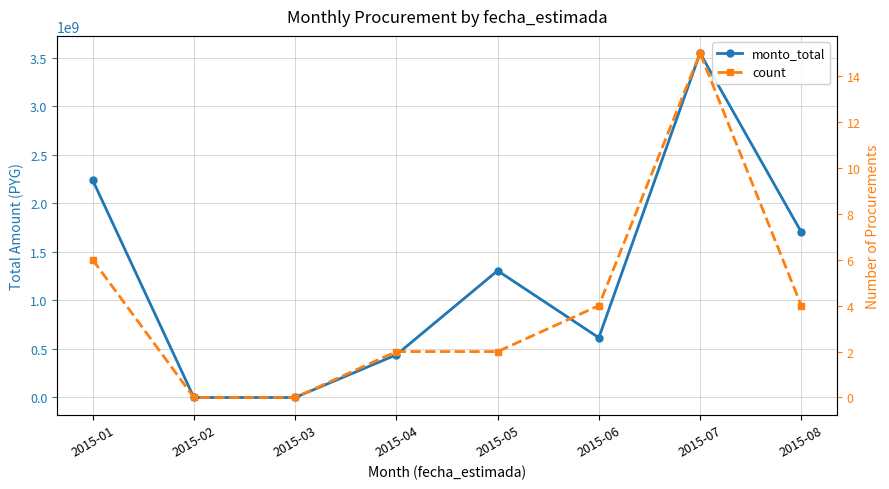

Is this an area chart (filled region under the line)?

No